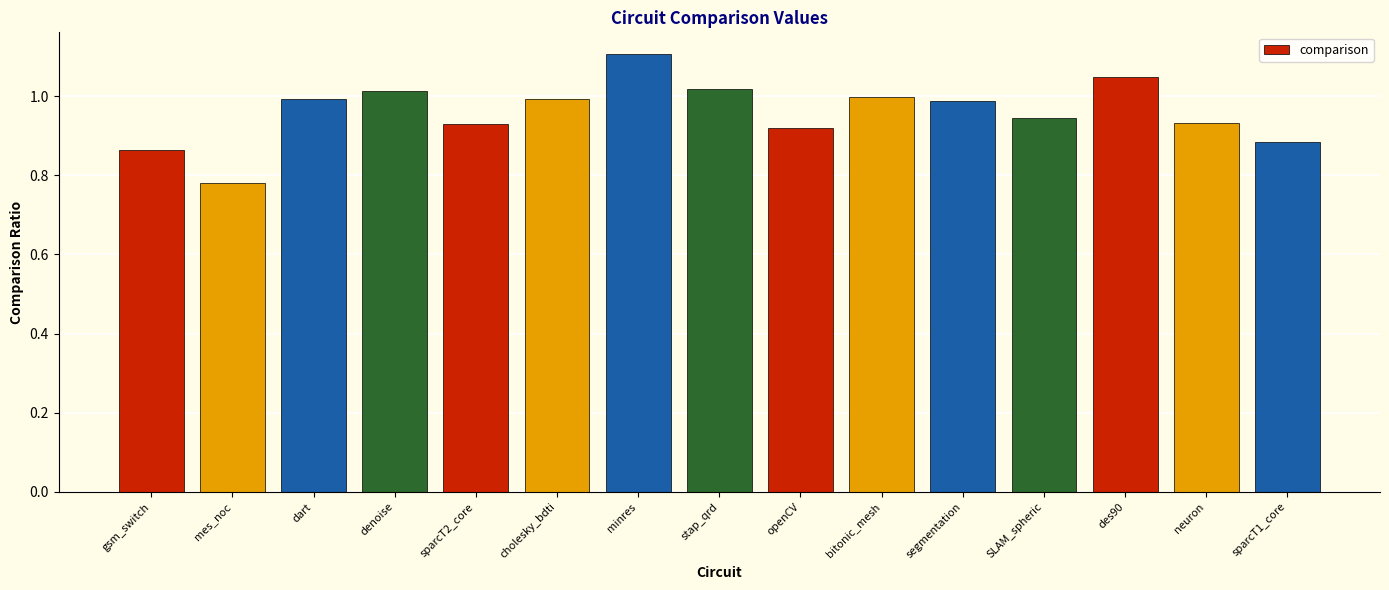

What is the difference between the maximum and minimum values?

0.3